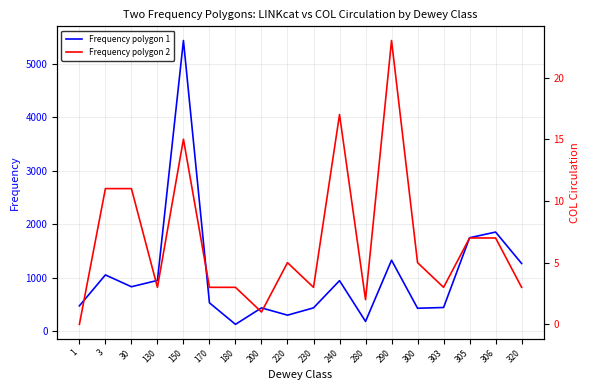

Reading right to left, what are all the values shown in this chart?

Frequency polygon 1: 1271	1858	1752	448	434	1332	188	950	441	305	441	133	535	5438	954	836	1057	479
Frequency polygon 2: 3	7	7	3	5	23	2	17	3	5	1	3	3	15	3	11	11	0